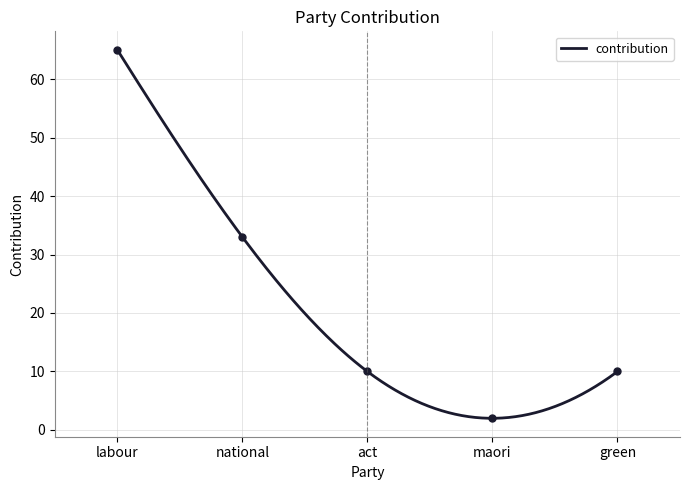

How many interior local valleys (lower than both neighbors) does the data have?

1